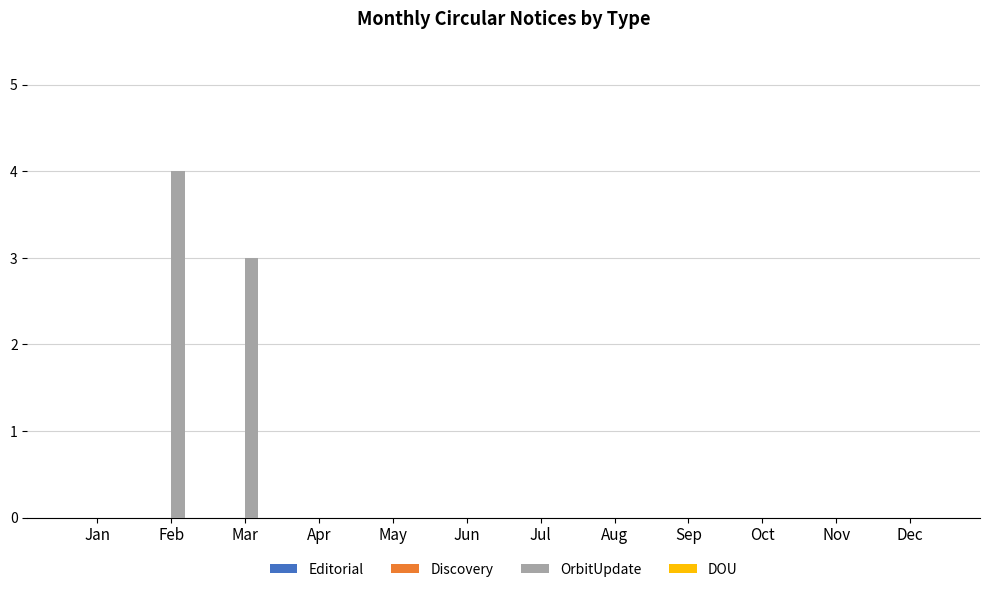

How many data points does each series have?

12